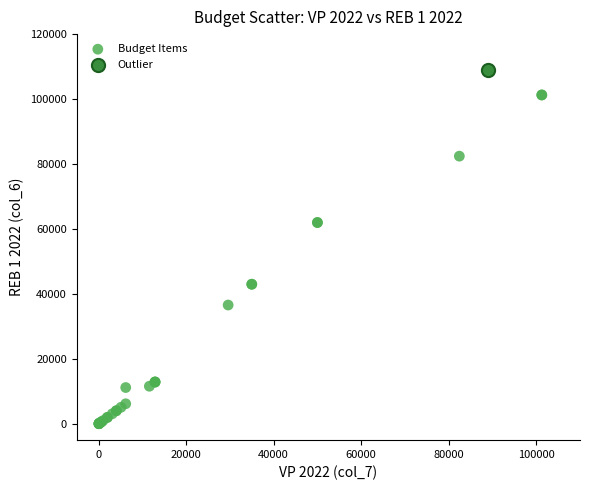

What are all the series names shown in the legend?

Budget Items, Outlier